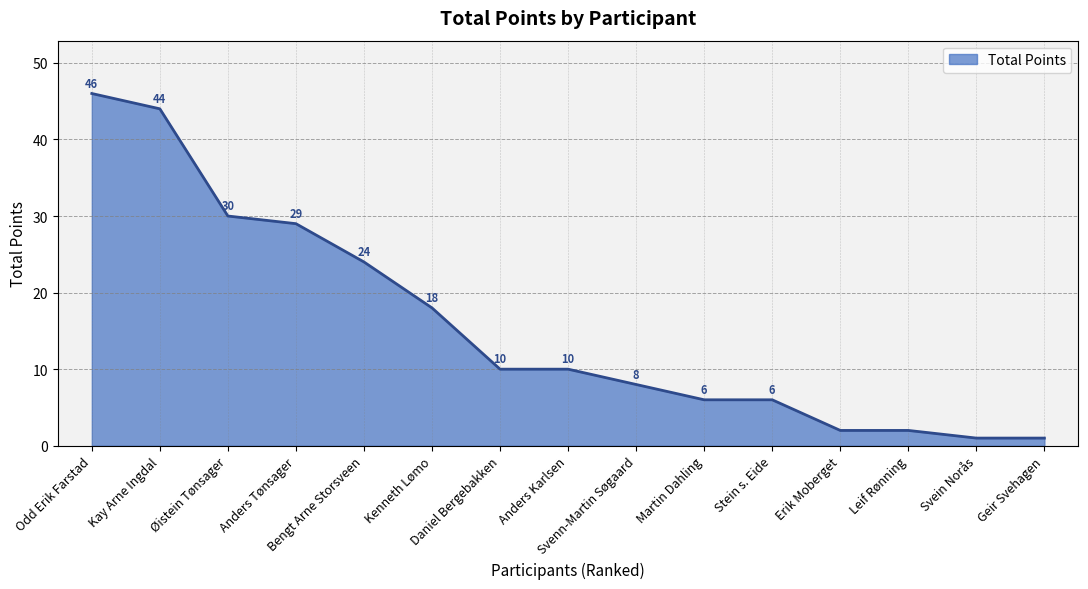

Reading left to right, list all the values displayed in this chart.

Odd Erik Farstad=46	Kay Arne Ingdal=44	Øistein Tønsager=30	Anders Tønsager=29	Bengt Arne Storsveen=24	Kenneth Lømo=18	Daniel Bergebakken=10	Anders Karlsen=10	Svenn-Martin Søgaard=8	Martin Dahling=6	Stein s. Eide=6	Erik Moberget=2	Leif Rønning=2	Svein Norås=1	Geir Svehagen=1